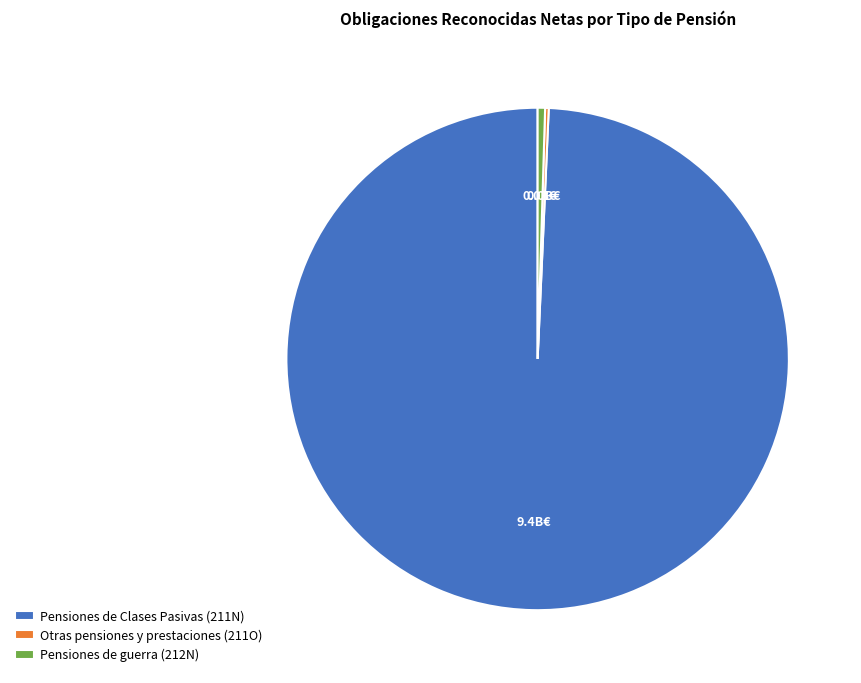

Approximately how many times larger is the value at Pensiones de Clases Pasivas (211N) compared to Pensiones de guerra (212N)?

209.0